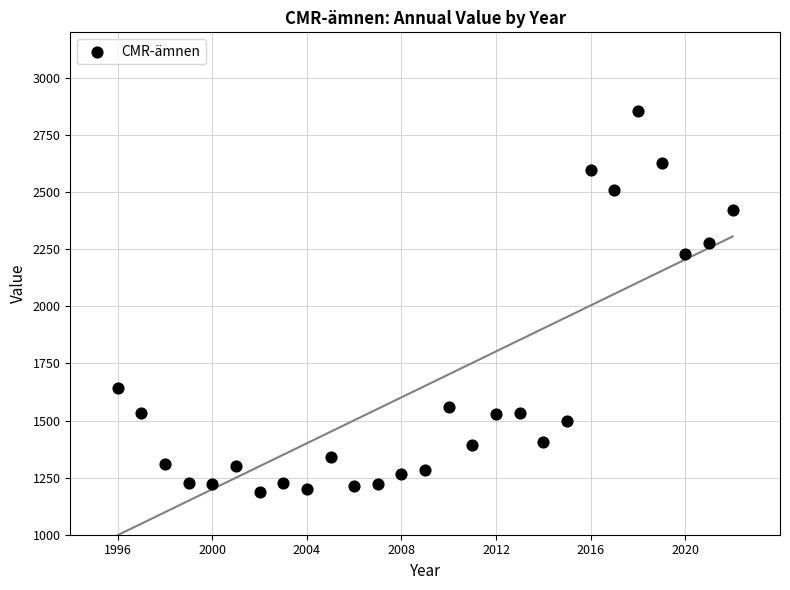

What Y value in the scatter plot is closest to 2021?

2229